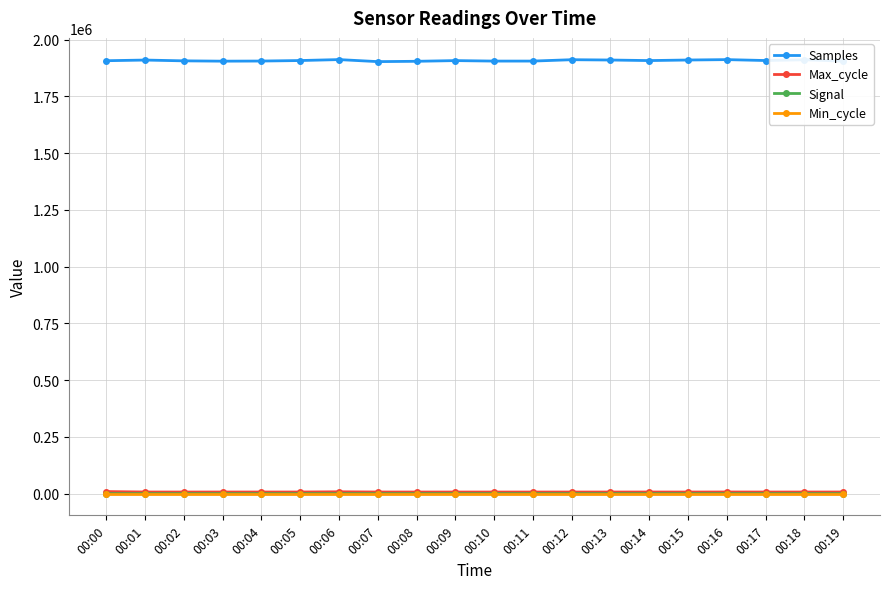

The value of Samples at 00:07 is 1199624. True or false?

False